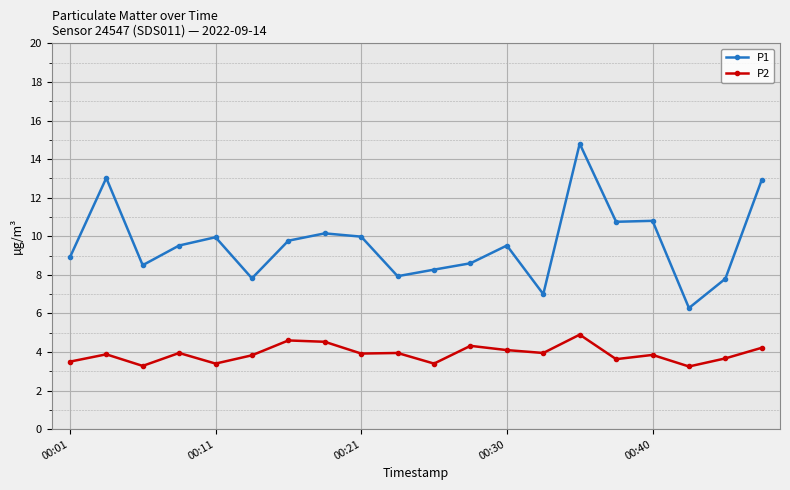

Rank the series by their average value, from highest to lowest.

P1, P2